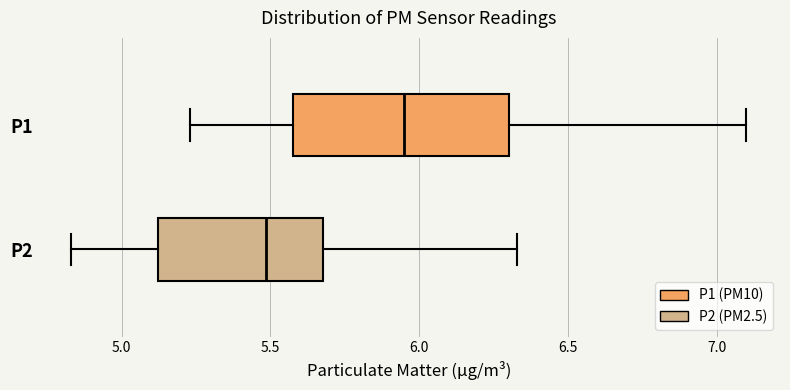

Which box's median line is the furthest to the left?

P2